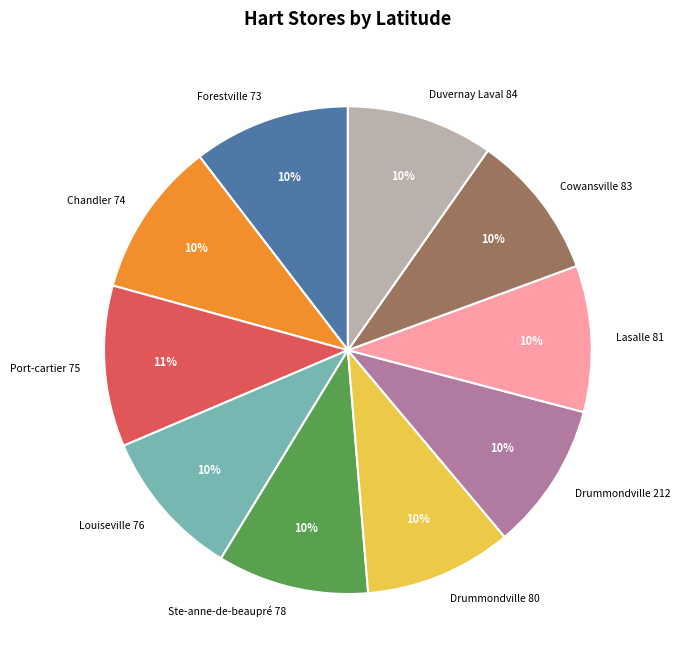

Combined, do Cowansville 83 and Forestville 73 account for over 50%?

No